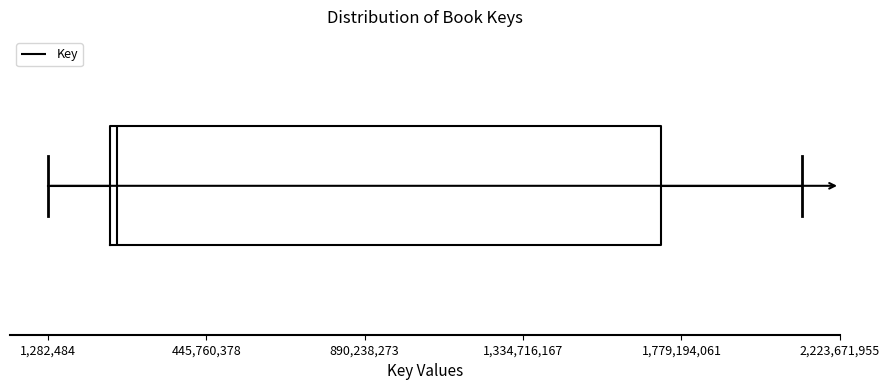

Transcribe this box plot: give where the median line is, the range the box spans, and where the two whiskers end, as read against the x-axis. The values are not printed on the chart, so give them approximately, as read against the axis.

median 200000000 (just right of the box's left edge), box 200000000 to 1700000000, whiskers 0 to 2100000000